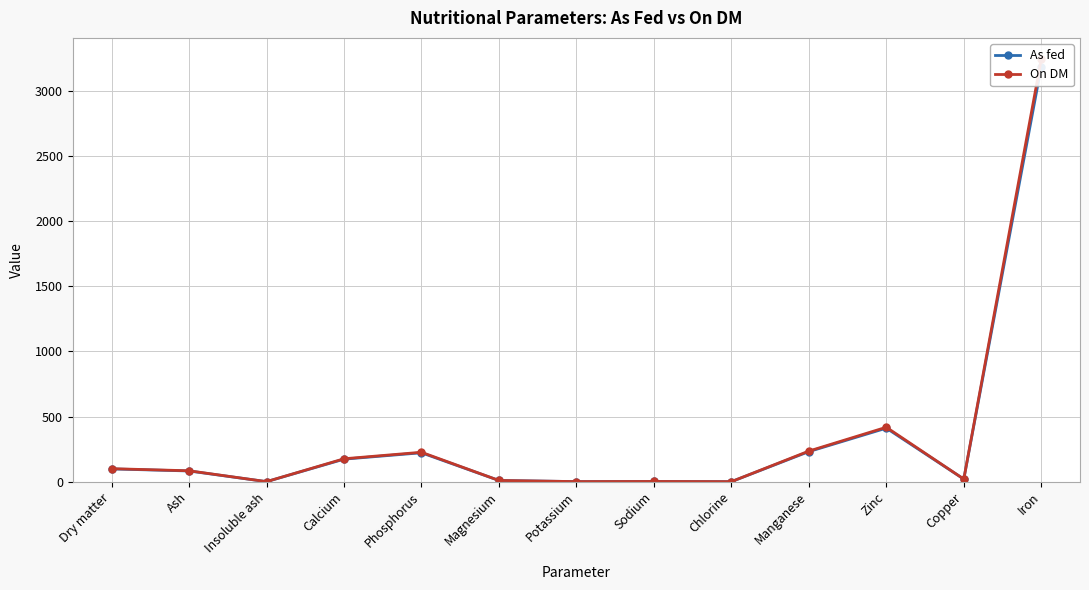

Rank the series by their maximum value, from highest to lowest.

On DM, As fed